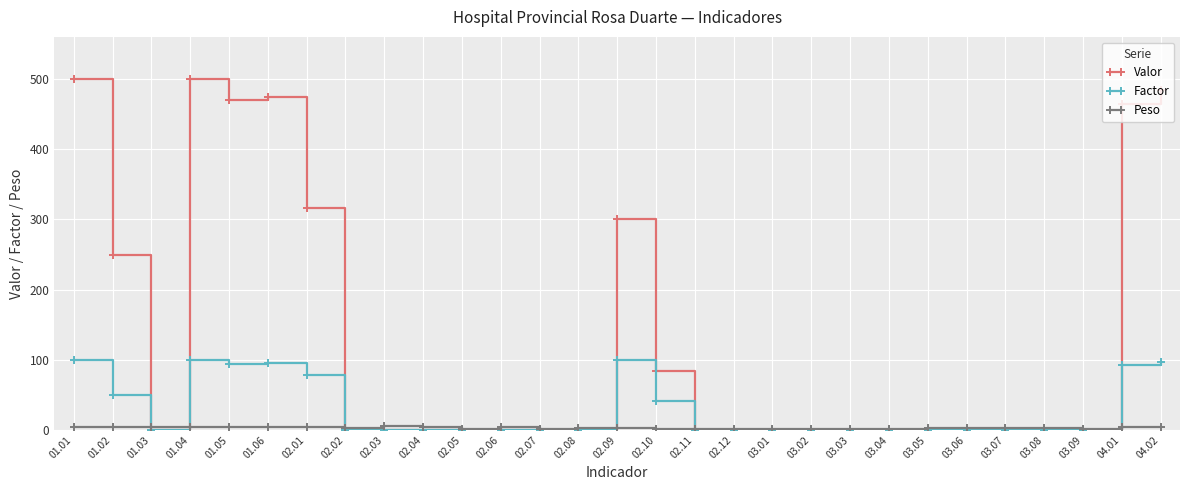

What is the average value of the Valor series?

133